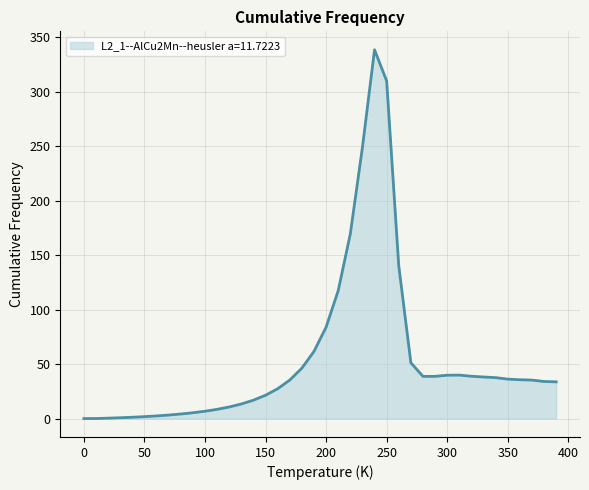

How many lines are shown in the chart?

1